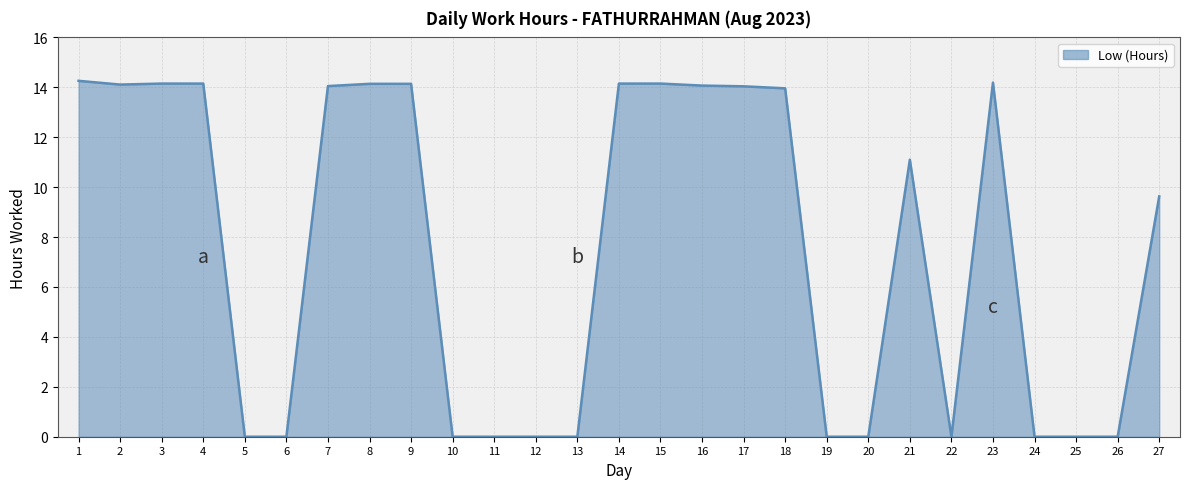

How many lines are shown in the chart?

1